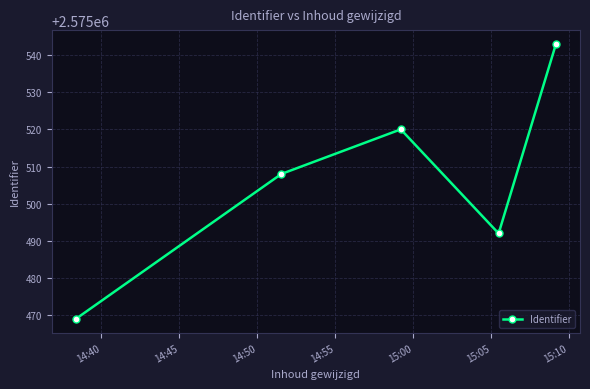

How many values are between 2575492 and 2575520?

3